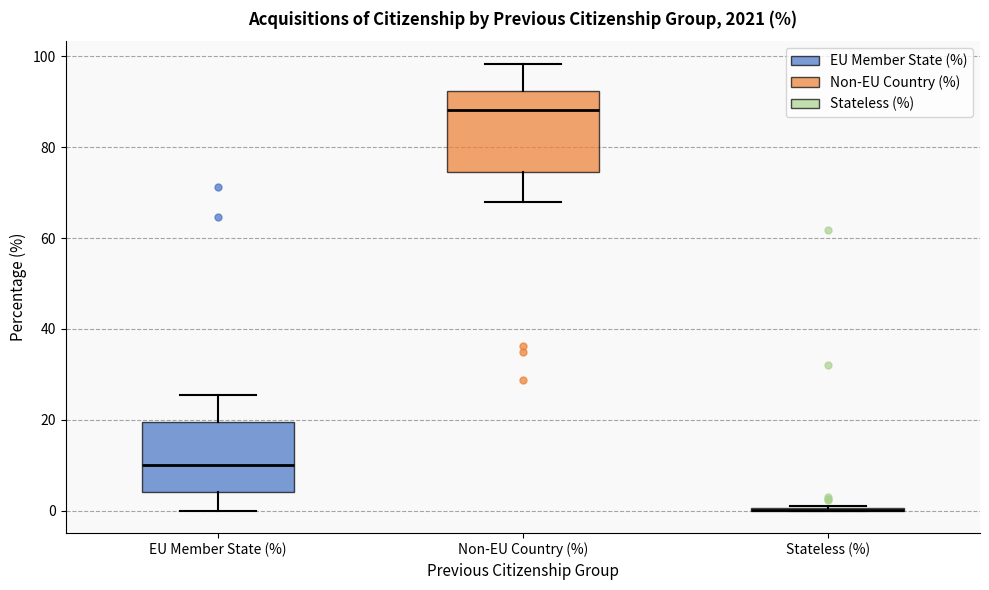

Reading left to right, transcribe this box plot: for each box, give where its median line is, the range the box spans, and where its two whiskers end, as read against the y-axis. The values are not printed on the chart, so give them approximately, as read against the axis.

EU Member State (%): median 10, box 4 to 20, whiskers 0 to 26
Non-EU Country (%): median 88, box 74 to 92, whiskers 68 to 98
Stateless (%): box collapsed to a line at 0, whiskers 0 to 2